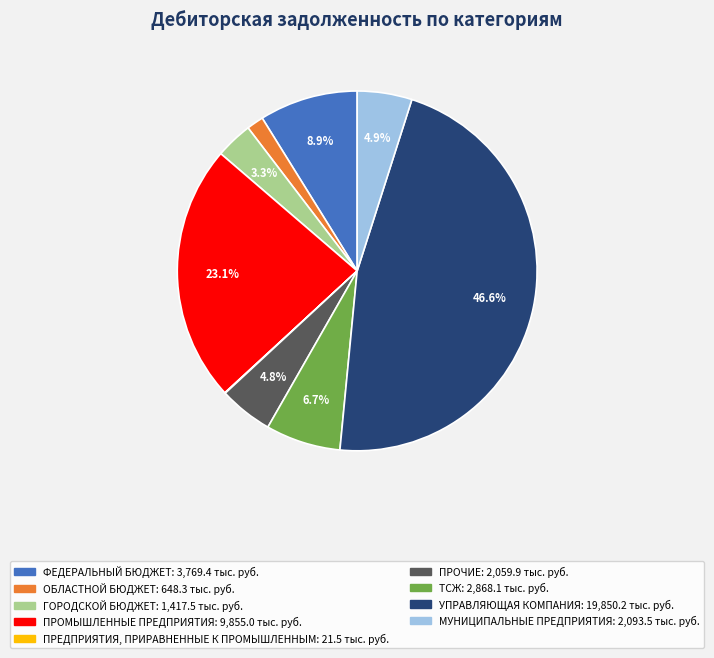

Between УПРАВЛЯЮЩАЯ КОМПАНИЯ and ФЕДЕРАЛЬНЫЙ БЮДЖЕТ, which is larger?

УПРАВЛЯЮЩАЯ КОМПАНИЯ